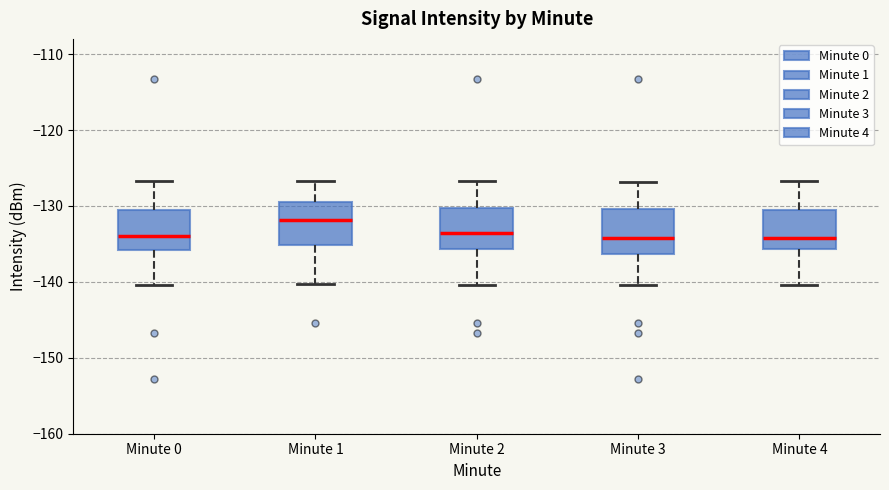

Where does the median line of the box for Minute 2 sit on the y-axis? The values are not printed on the chart, so give them approximately, as read against the axis.

-134